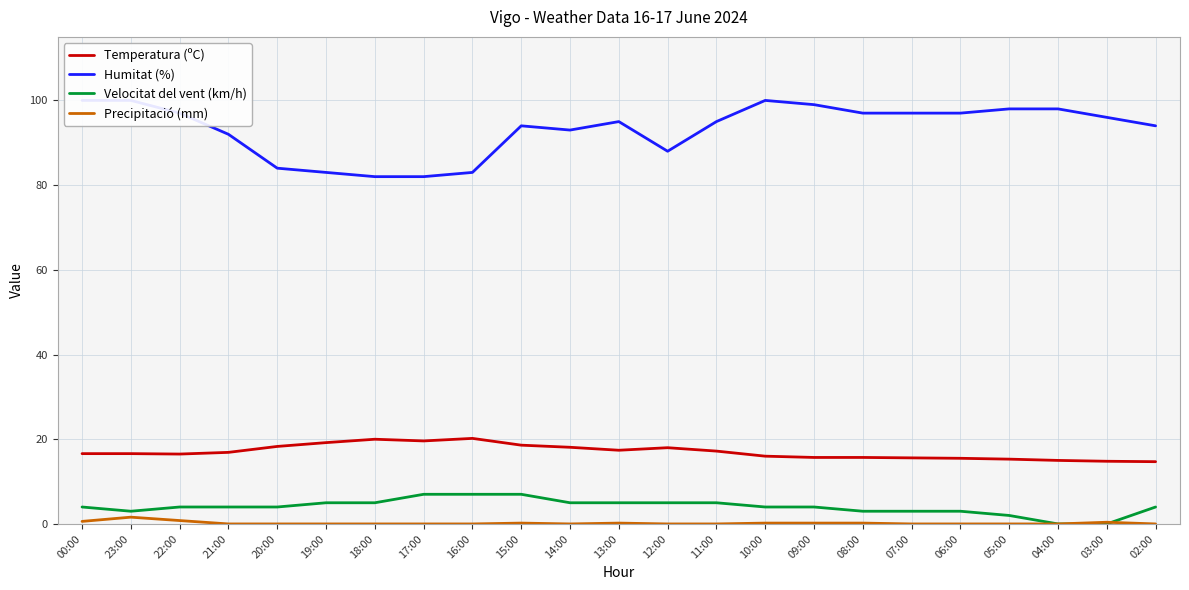

What is the sum of the Velocitat del vent (km/h) values at 22:00 and 18:00?

9.0